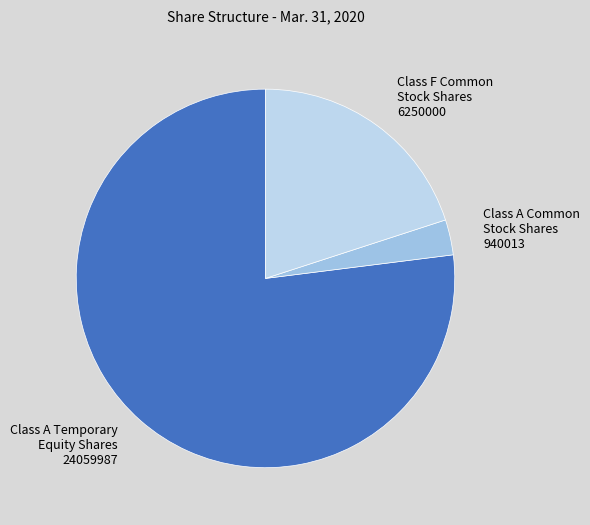

Is the sum of Class A Common Stock Shares 940013 and Class F Common Stock Shares 6250000 greater than half?

No